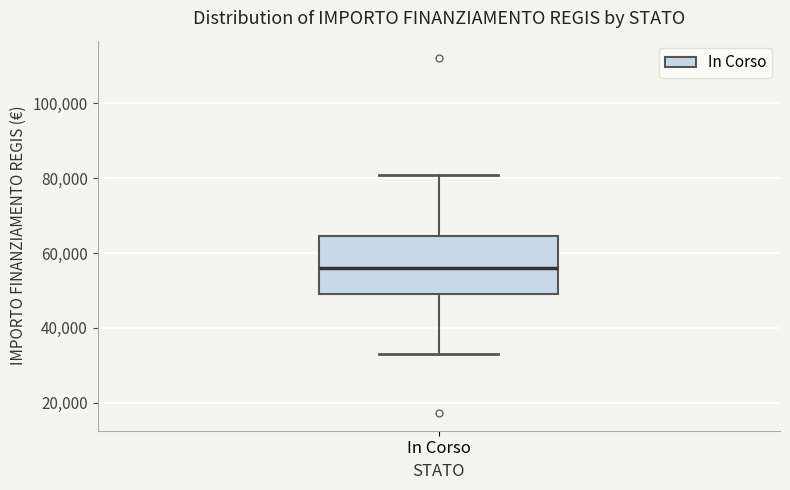

Where does the median line of the box for In Corso sit on the y-axis? The values are not printed on the chart, so give them approximately, as read against the axis.

56000